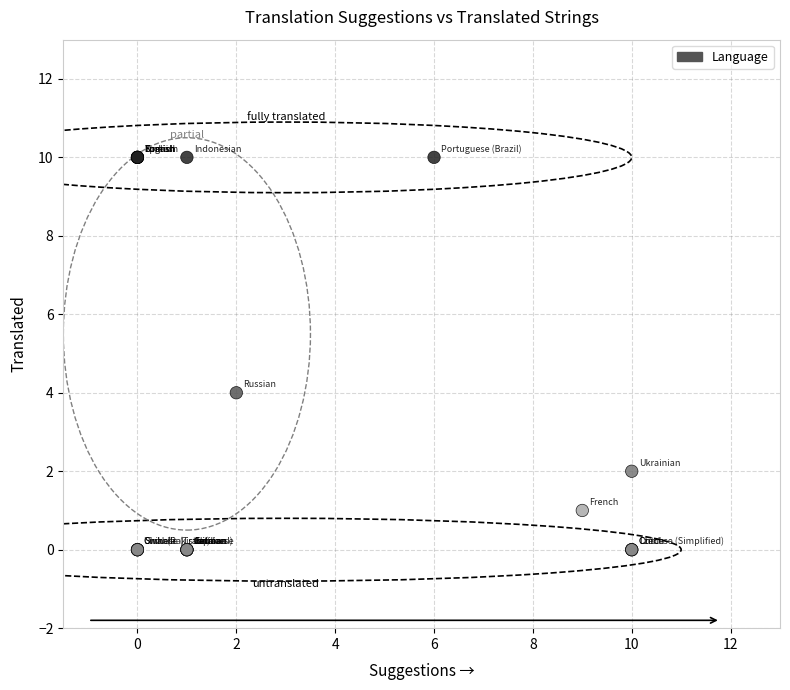

What Y value in the scatter plot is closest to 5?

4